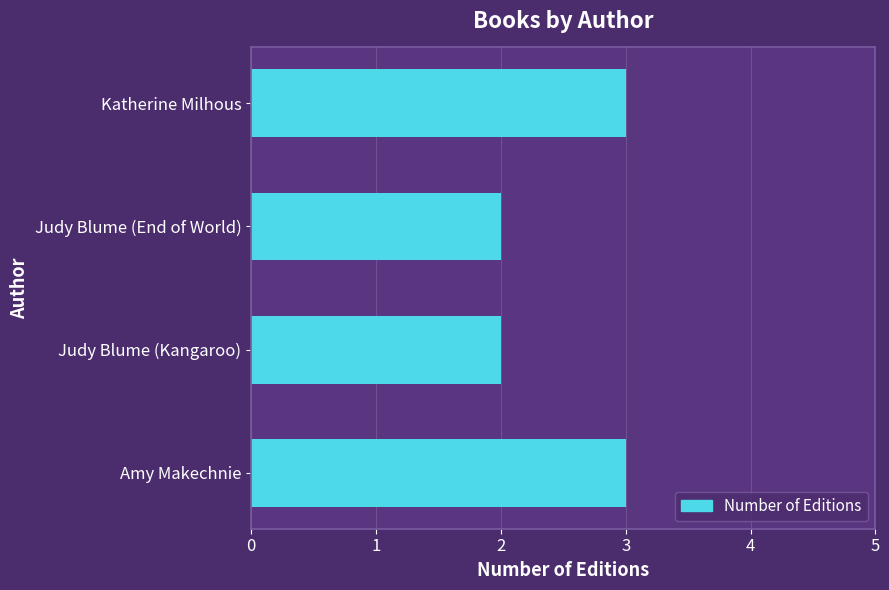

What is the change in value from Judy Blume (Kangaroo) to Katherine Milhous?

+1